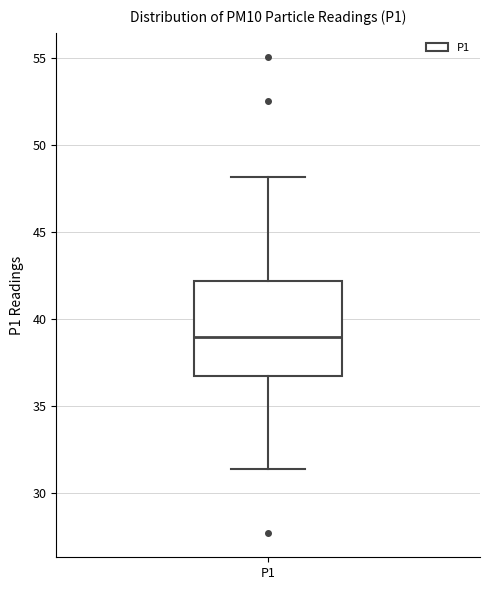

Read this box plot against the y-axis: the position of the median line, the range covered by the box, and the ends of both whiskers. The values are not printed on the chart, so give them approximately, as read against the axis.

median 39.0, box 36.5 to 42.0, whiskers 31.5 to 48.0